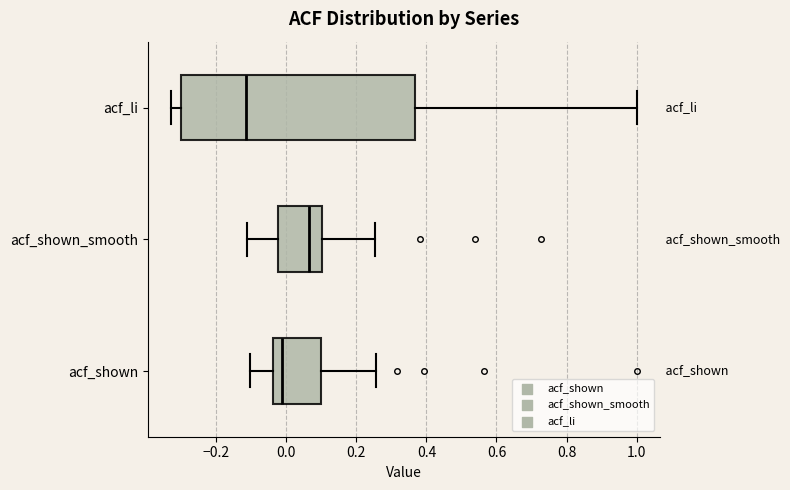

Which box has the furthest to the right median line?

acf_shown_smooth